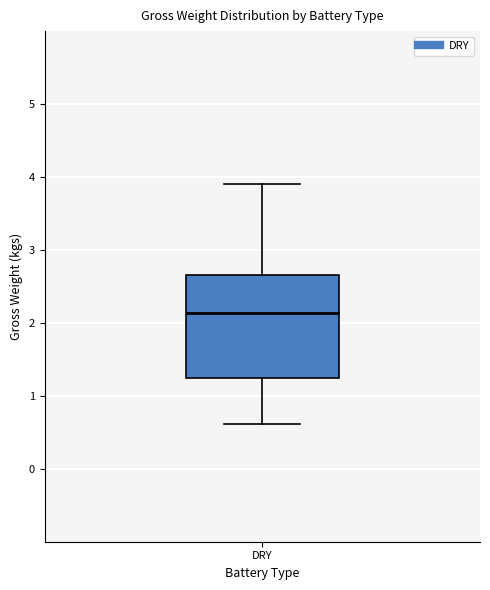

Transcribe this box plot: give where the median line is, the range the box spans, and where the two whiskers end, as read against the y-axis. The values are not printed on the chart, so give them approximately, as read against the axis.

median 2.1, box 1.2 to 2.7, whiskers 0.6 to 3.9